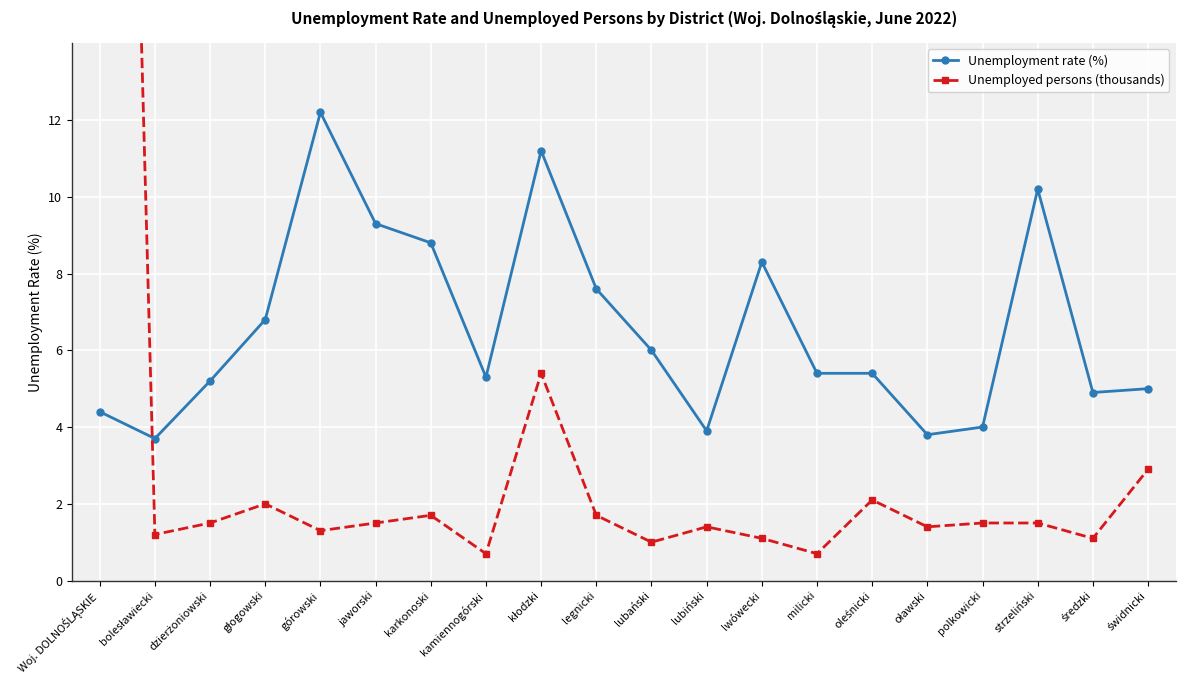

At which label is Unemployment rate (%) closest to 7?

głogowski